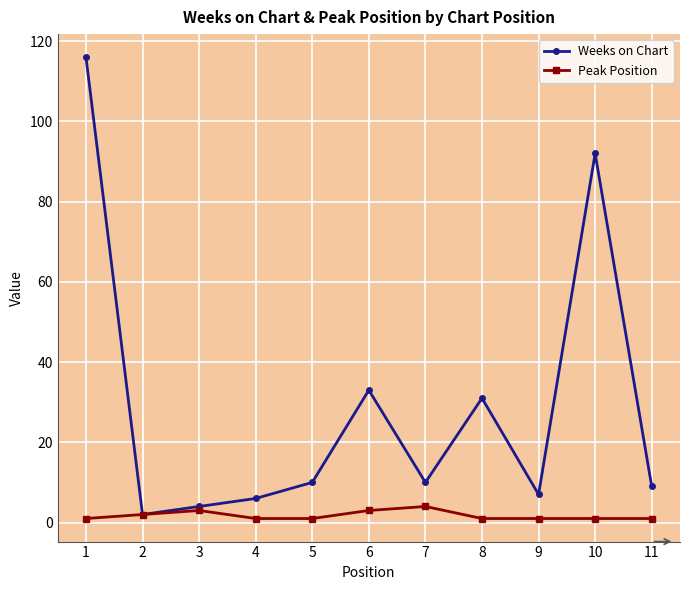

True or false: Weeks on Chart has a value of 31 at 8.

True